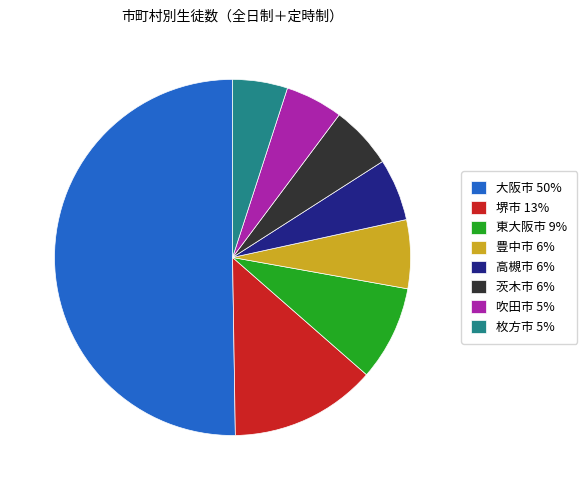

Which slice represents more than half of the pie?

大阪市